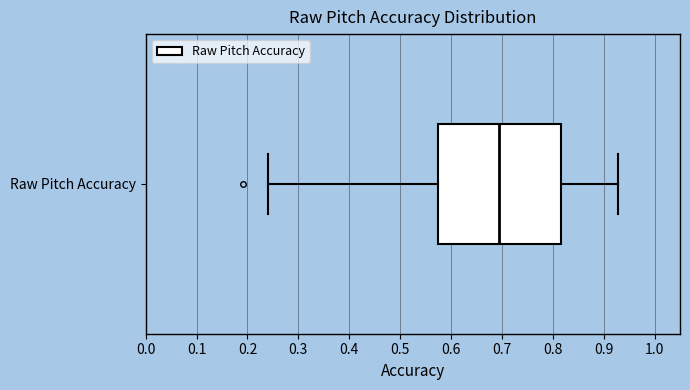

Where does the median line of the box for Raw Pitch Accuracy sit on the x-axis? The values are not printed on the chart, so give them approximately, as read against the axis.

0.69